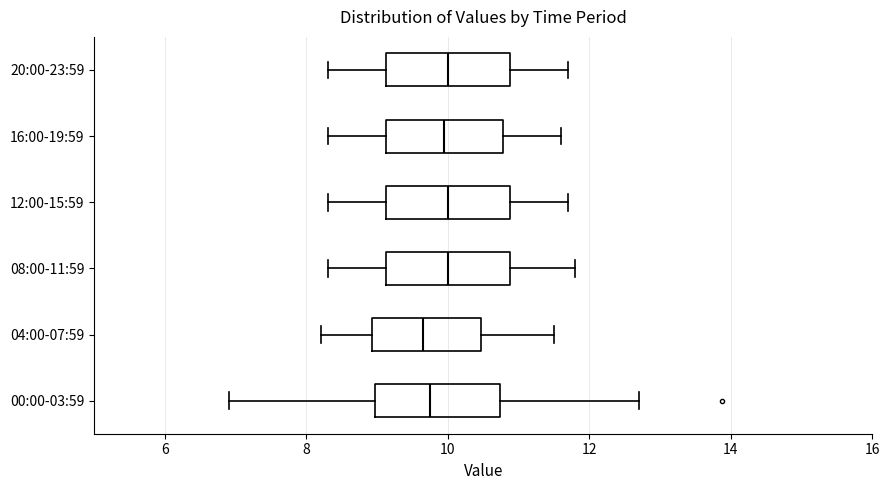

Reading bottom to top, transcribe this box plot: for each box, give where its median line is, the range the box spans, and where its two whiskers end, as read against the x-axis. The values are not printed on the chart, so give them approximately, as read against the axis.

00:00-03:59: median 9.8, box 9.0 to 10.8, whiskers 7.0 to 12.8
04:00-07:59: median 9.6, box 9.0 to 10.4, whiskers 8.2 to 11.6
08:00-11:59: median 10.0, box 9.2 to 10.8, whiskers 8.4 to 11.8
12:00-15:59: median 10.0, box 9.2 to 10.8, whiskers 8.4 to 11.8
16:00-19:59: median 10.0, box 9.2 to 10.8, whiskers 8.4 to 11.6
20:00-23:59: median 10.0, box 9.2 to 10.8, whiskers 8.4 to 11.8